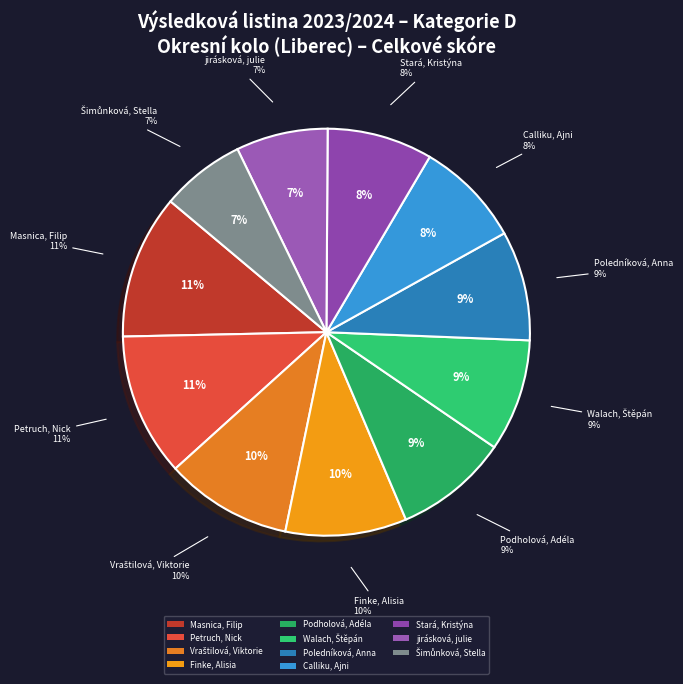

Which has a higher value, Masnica, Filip or Vraštilová, Viktorie?

Masnica, Filip